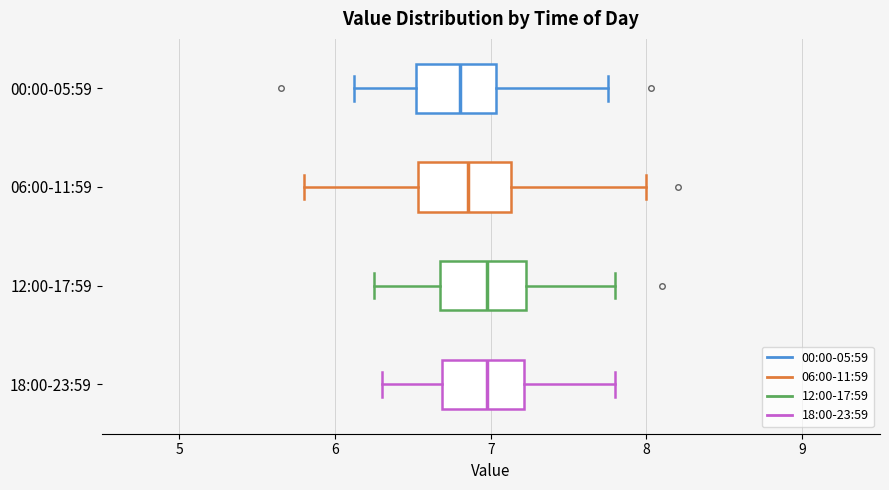

Where is the left edge of the box for 00:00-05:59 on the x-axis? The values are not printed on the chart, so give them approximately, as read against the axis.

6.5